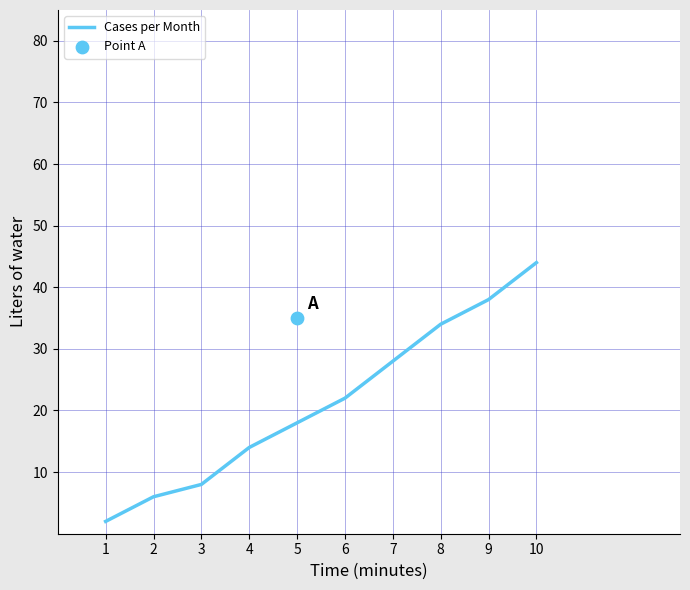

What is the ratio of the value at 1 to the value at 9?

0.1